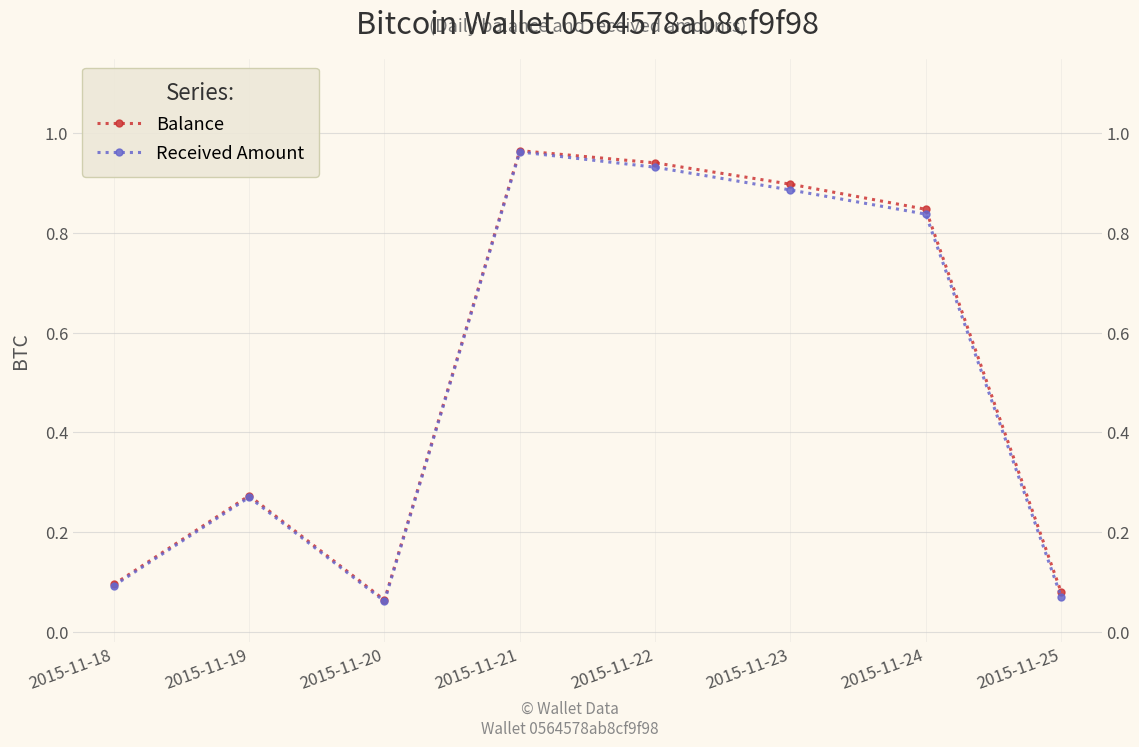

Is this an area chart (filled region under the line)?

No